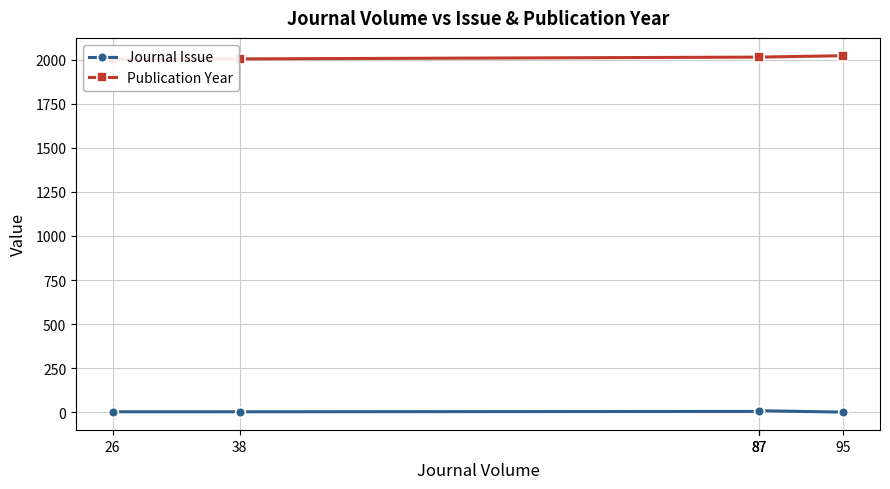

How many data points in Publication Year are above 2014?

1